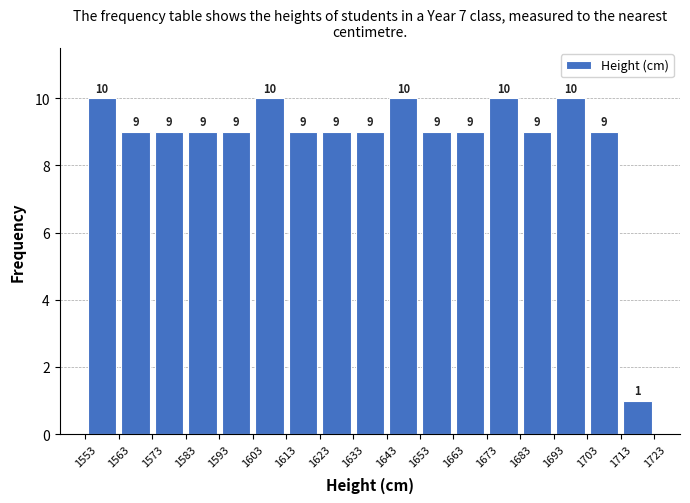

Reading left to right, transcribe this chart: for each bar, give the range it covers on the x-axis and its height.

1553 to 1563: 10
1563 to 1573: 9
1573 to 1583: 9
1583 to 1593: 9
1593 to 1603: 9
1603 to 1613: 10
1613 to 1623: 9
1623 to 1633: 9
1633 to 1643: 9
1643 to 1653: 10
1653 to 1663: 9
1663 to 1673: 9
1673 to 1683: 10
1683 to 1693: 9
1693 to 1703: 10
1703 to 1713: 9
1713 to 1723: 1